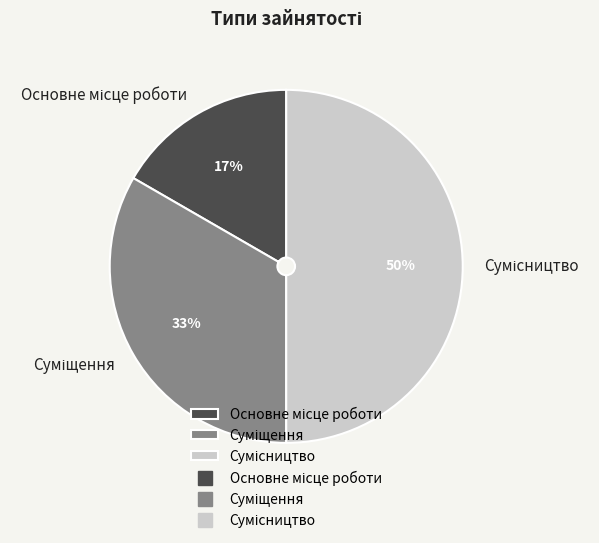

To the nearest percent, what is the difference between the largest and smallest slice percentages?

33%